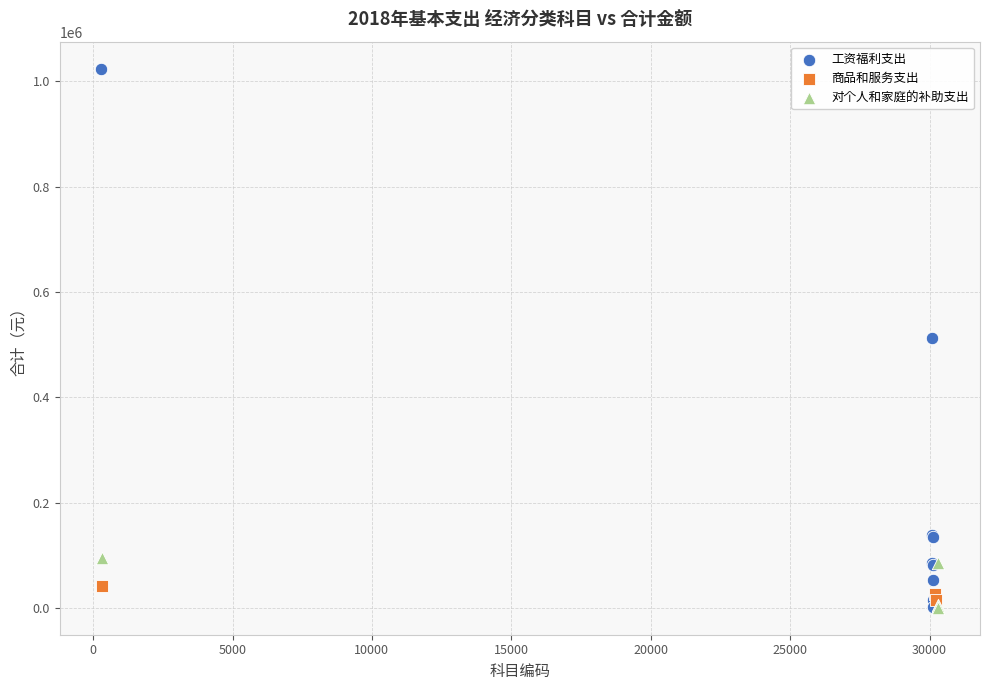

Which series contains the highest Y value?

工资福利支出